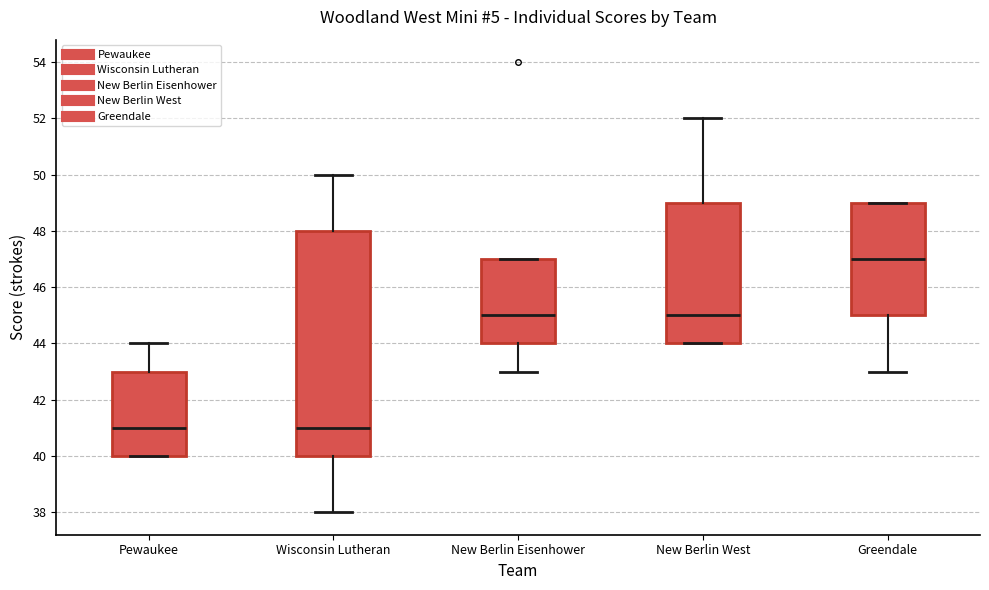

Reading left to right, transcribe this box plot: for each box, give where its median line is, the range the box spans, and where its two whiskers end, as read against the y-axis. The values are not printed on the chart, so give them approximately, as read against the axis.

Pewaukee: median 41, box 40 to 43, whiskers 40 to 44
Wisconsin Lutheran: median 41, box 40 to 48, whiskers 38 to 50
New Berlin Eisenhower: median 45, box 44 to 47, whiskers 43 to 47
New Berlin West: median 45, box 44 to 49, whiskers 44 to 52
Greendale: median 47, box 45 to 49, whiskers 43 to 49